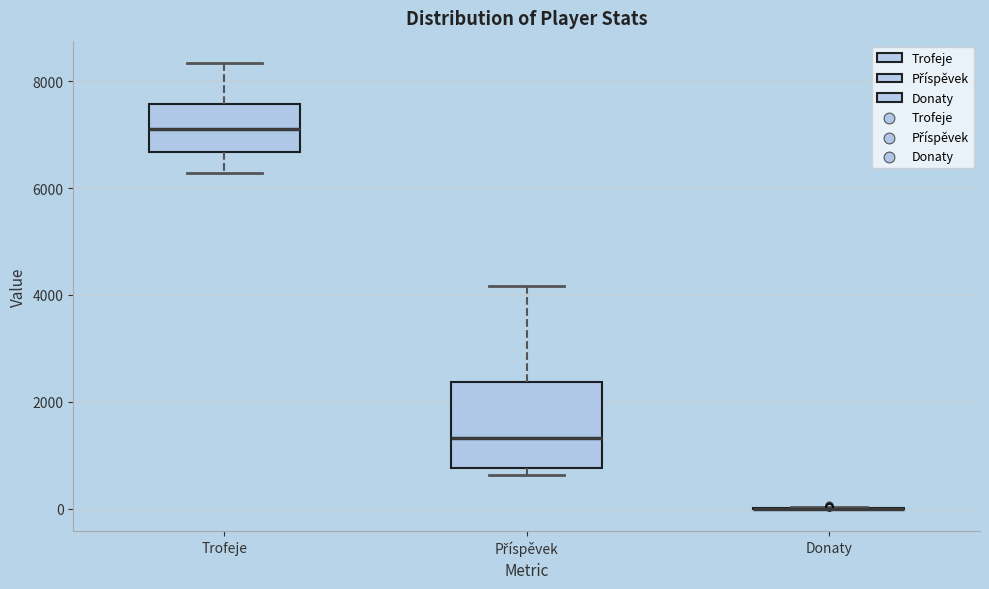

Where is the lower edge of the box for Trofeje on the y-axis? The values are not printed on the chart, so give them approximately, as read against the axis.

6600